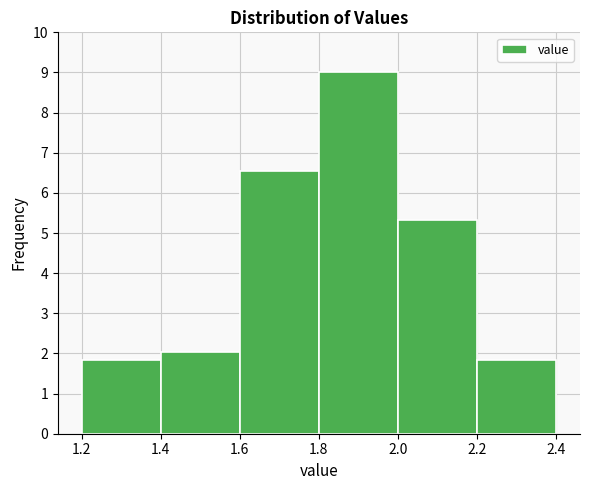

Over which range of the x-axis is the bar tallest?

1.8 to 2.0